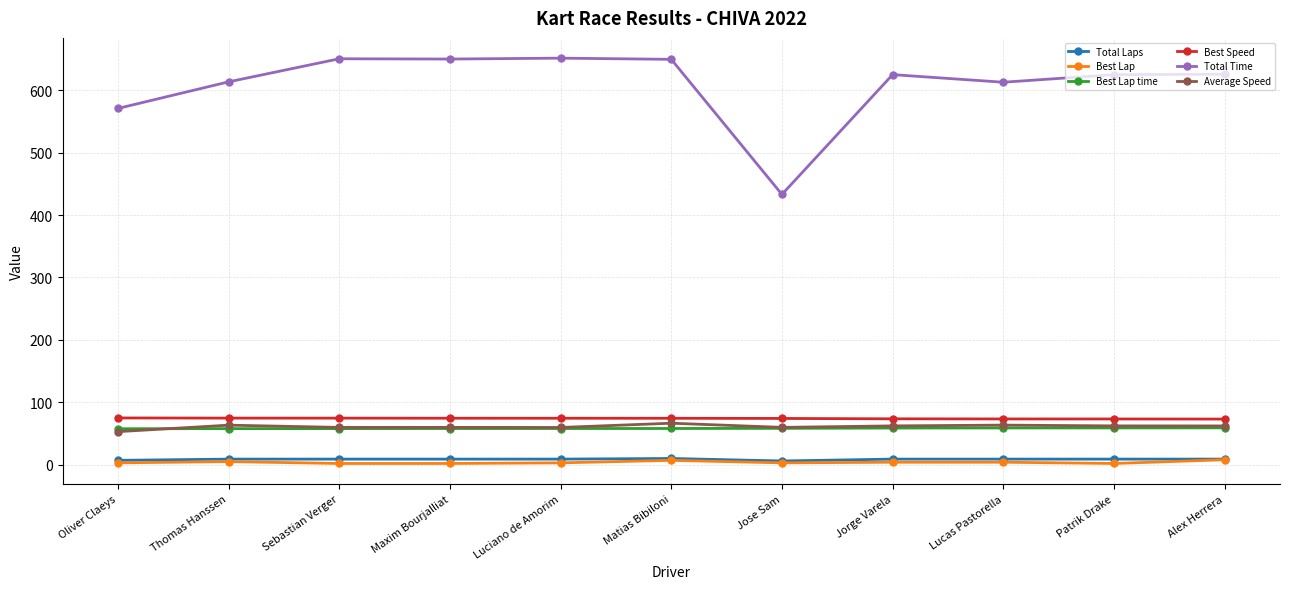

At which label does Best Speed first exceed 74?

Oliver Claeys